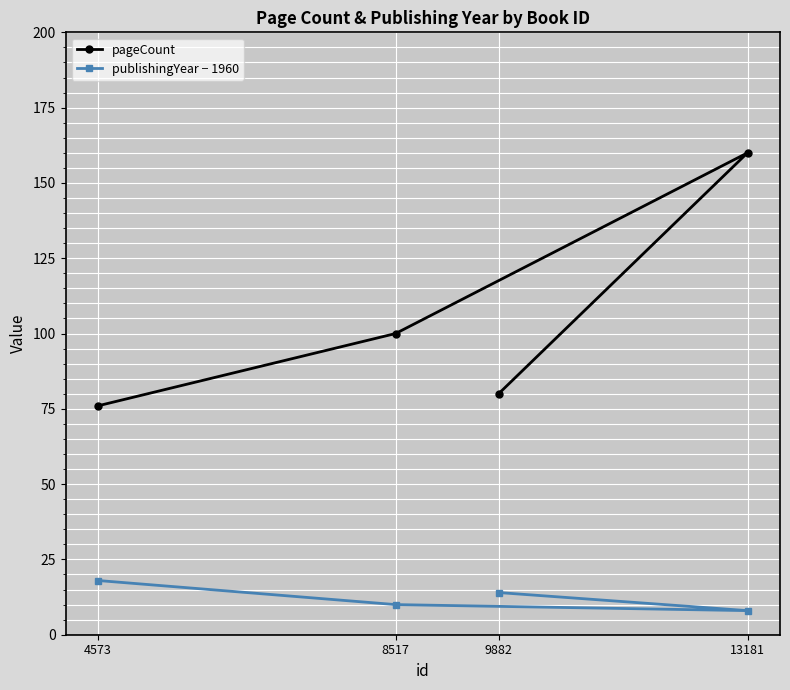

Which series has the largest range (max minus min)?

pageCount